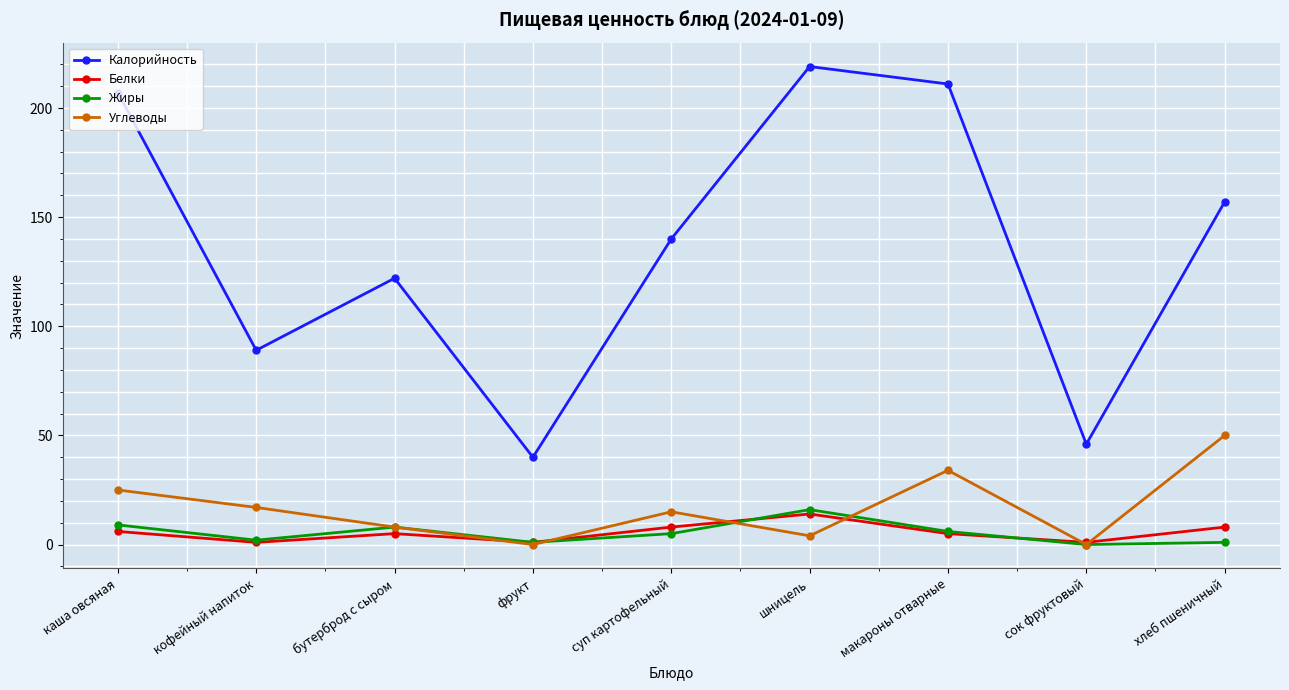

Which series changed the most between кофейный напиток and бутерброд с сыром?

Калорийность